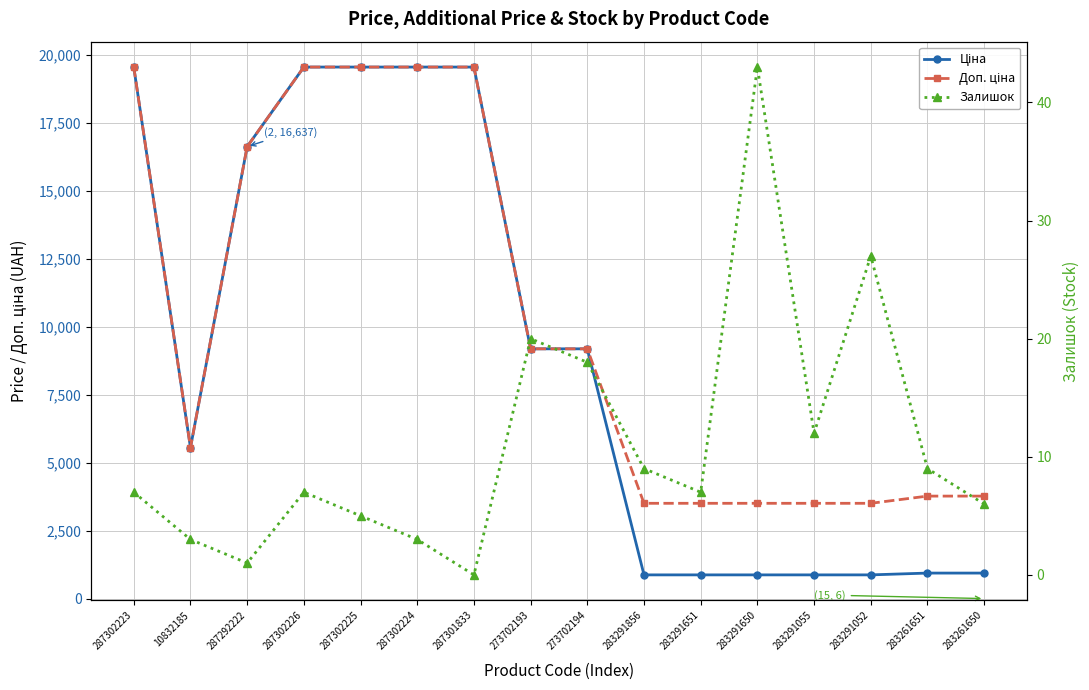

What position from the right is 283291650?

5